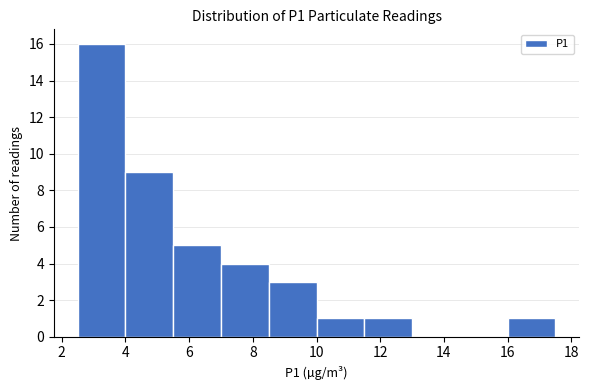

What is the height of the bar covering 16.0 to 17.5 on the x-axis? Neither the bar edges nor the heights are printed on the chart, so give them approximately, as read against the axes.

1